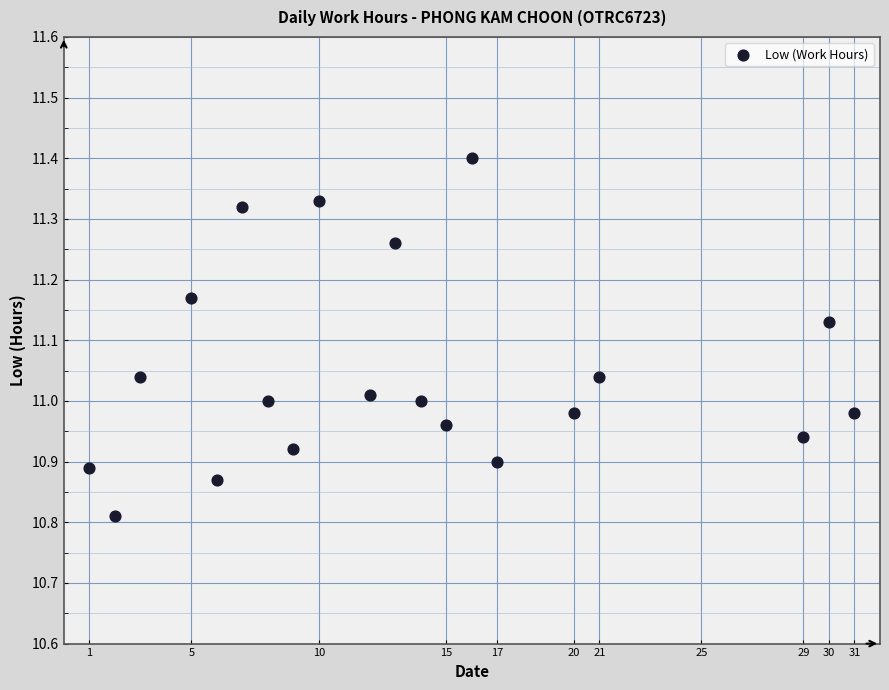

What is the range of X values (max minus min)?

30.0